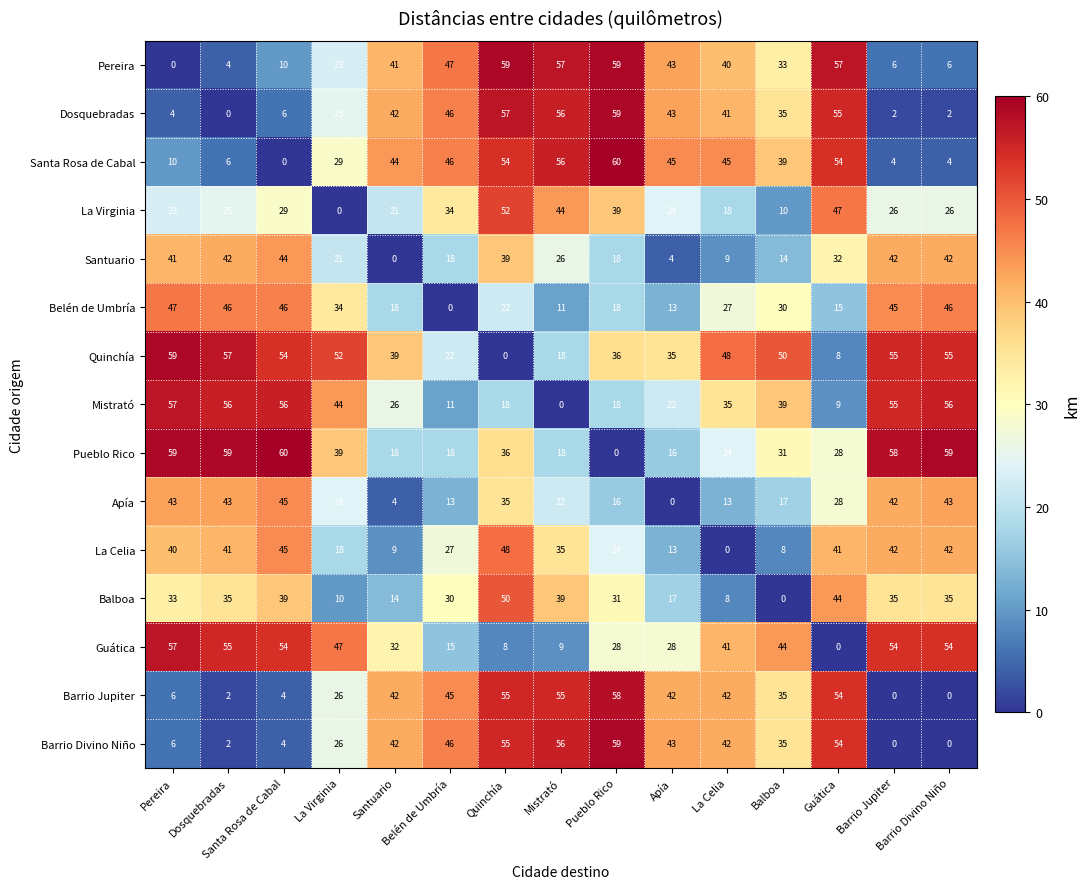

How many positive values does the Santuario series have?

14